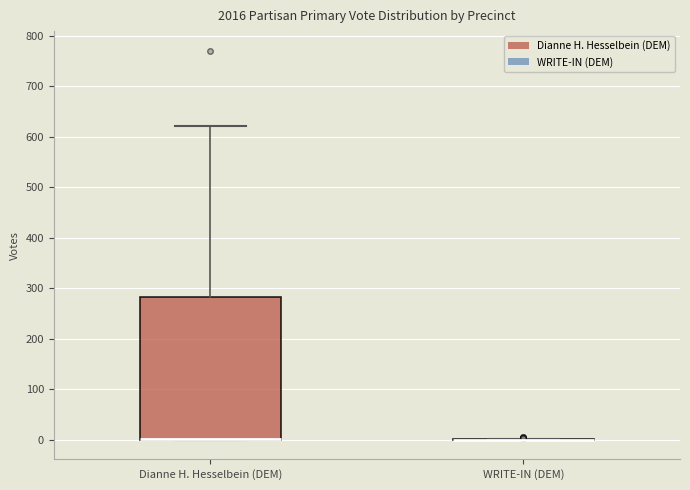

Where is the lower edge of the box for Dianne H. Hesselbein (DEM) on the y-axis? The values are not printed on the chart, so give them approximately, as read against the axis.

0